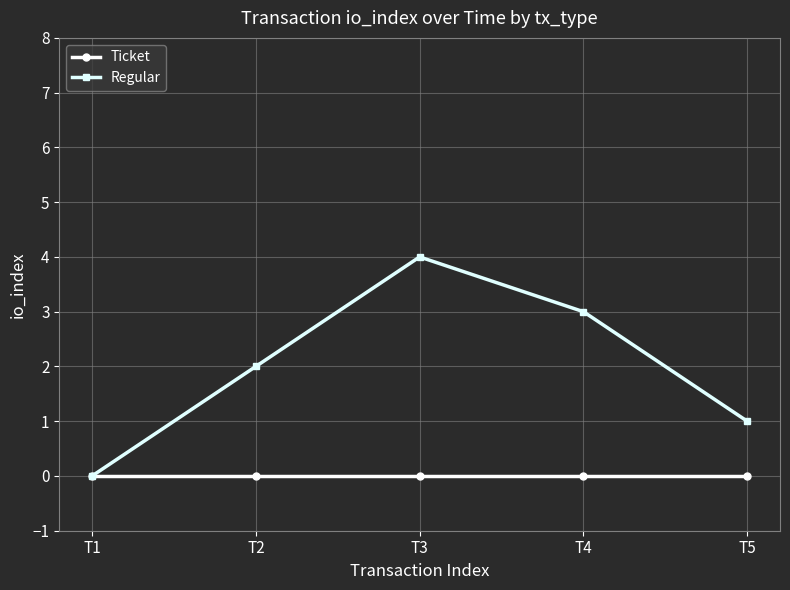

Which series changed the most between T4 and T5?

Regular